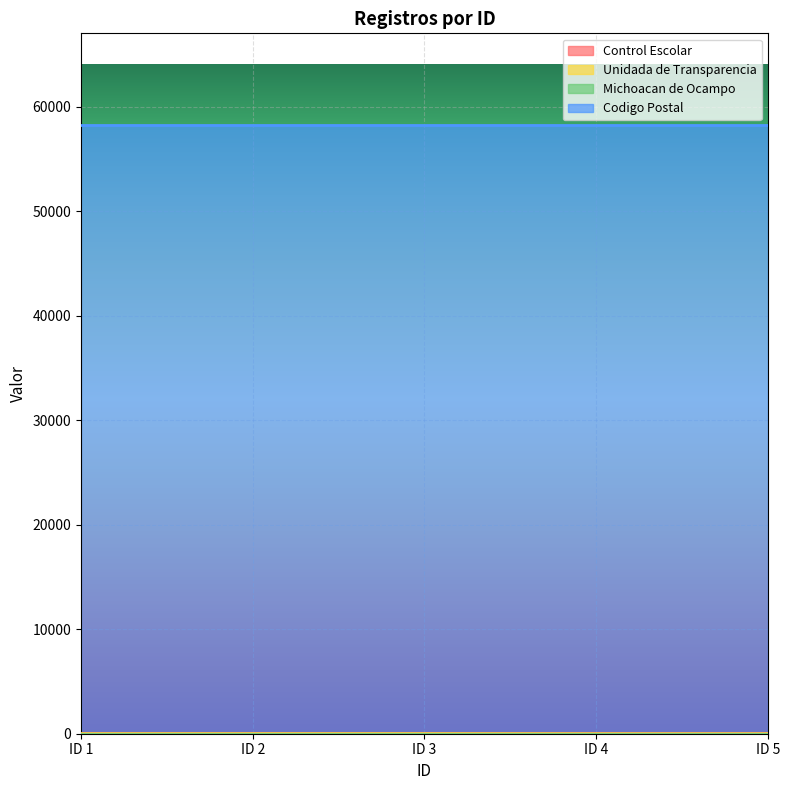

Where does the Control Escolar series first go above 3?

ID 4